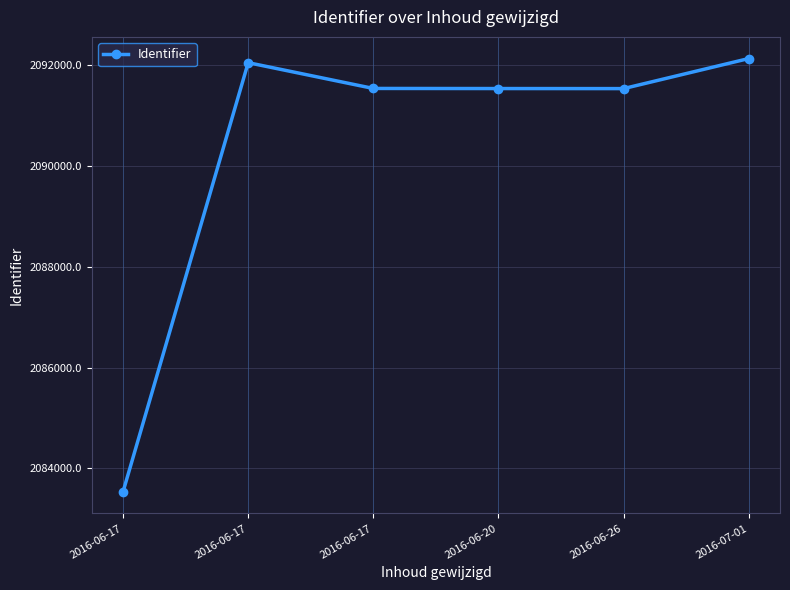

How many lines are shown in the chart?

1